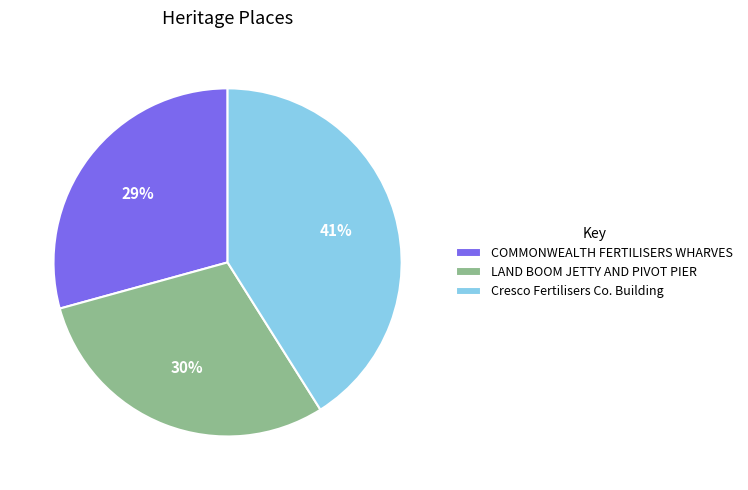

To the nearest percent, what is the average slice percentage?

33%